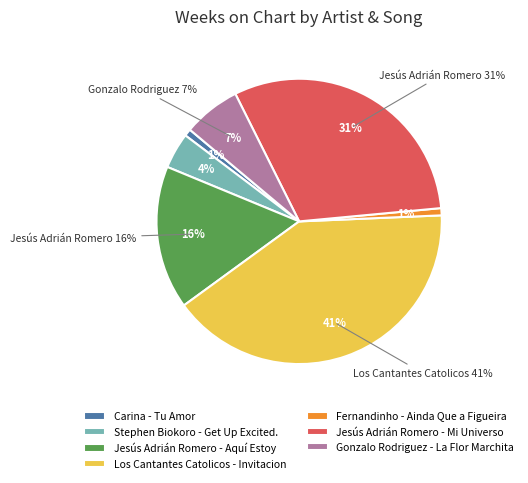

Which slice is the largest?

Los Cantantes Catolicos - Invitacion